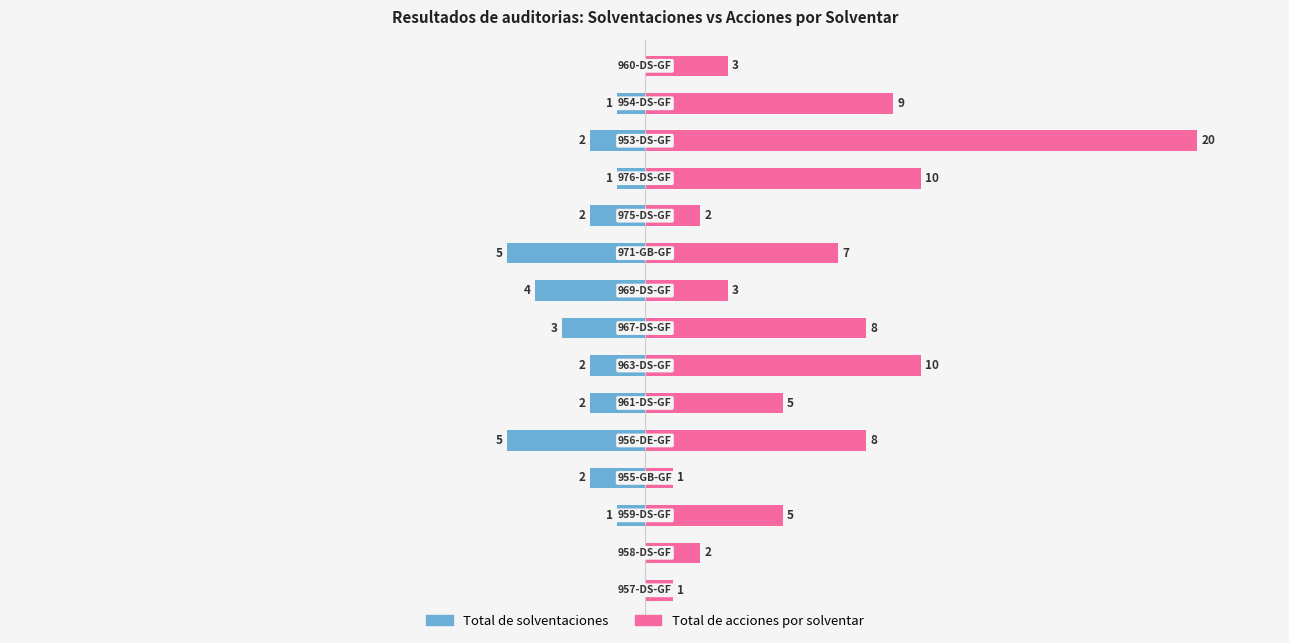

The Total de solventaciones series shows -1 at 7. True or false?

False